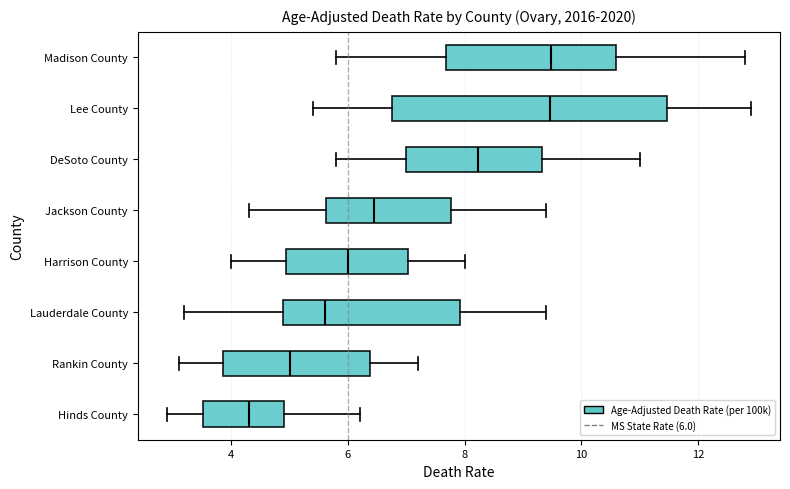

Where is the right edge of the box for Hinds County on the x-axis? The values are not printed on the chart, so give them approximately, as read against the axis.

5.0